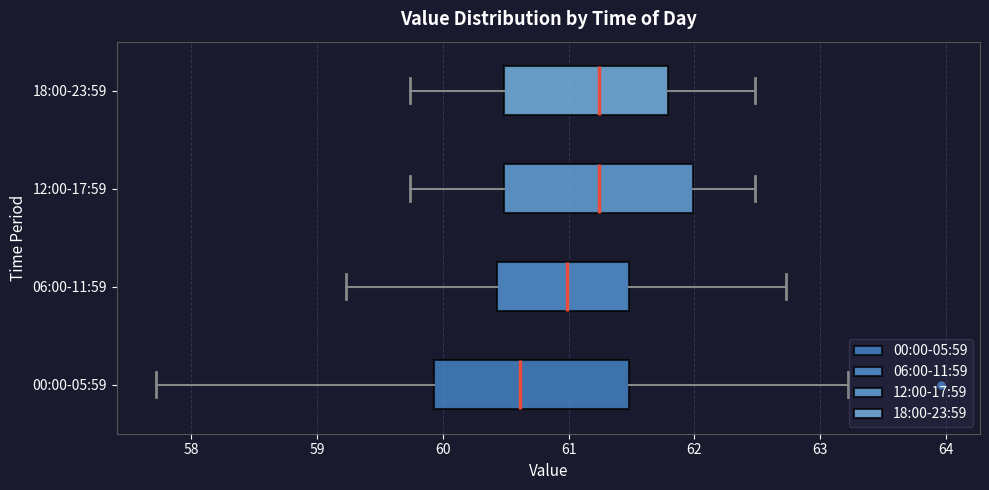

Reading bottom to top, read every box against the x-axis: the position of its median line, the range the box covers, and the ends of its whiskers. The values are not printed on the chart, so give them approximately, as read against the axis.

00:00-05:59: median 60.6, box 59.9 to 61.5, whiskers 57.7 to 63.2
06:00-11:59: median 61.0, box 60.4 to 61.5, whiskers 59.2 to 62.7
12:00-17:59: median 61.2, box 60.5 to 62.0, whiskers 59.7 to 62.5
18:00-23:59: median 61.2, box 60.5 to 61.8, whiskers 59.7 to 62.5